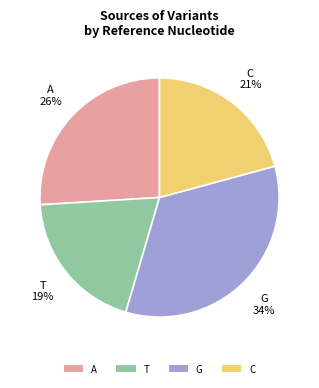

To the nearest percent, what is the combined percentage of A and T?

45%